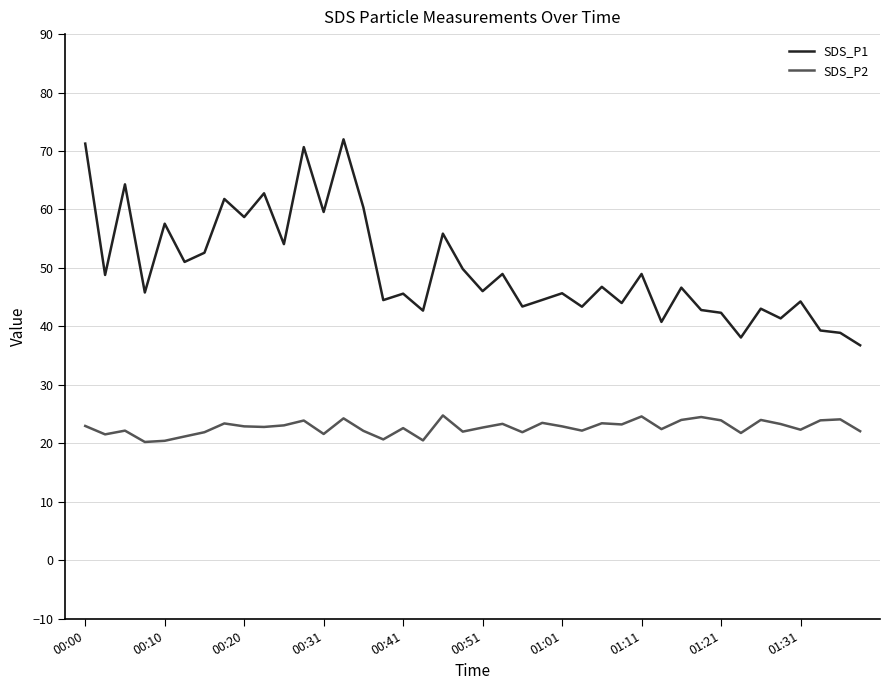

What is the minimum value shown in the chart?

20.2